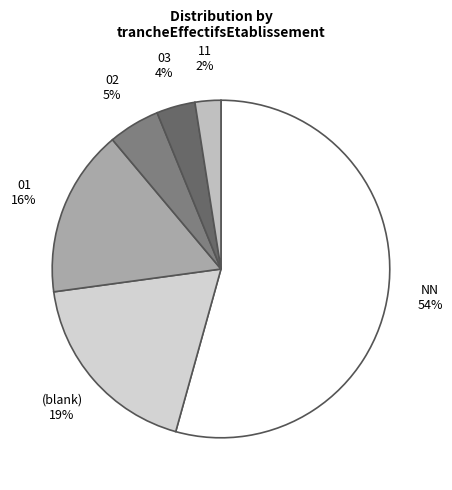

Rank the categories by value from lowest to highest.

11, 03, 02, 01, (blank), NN